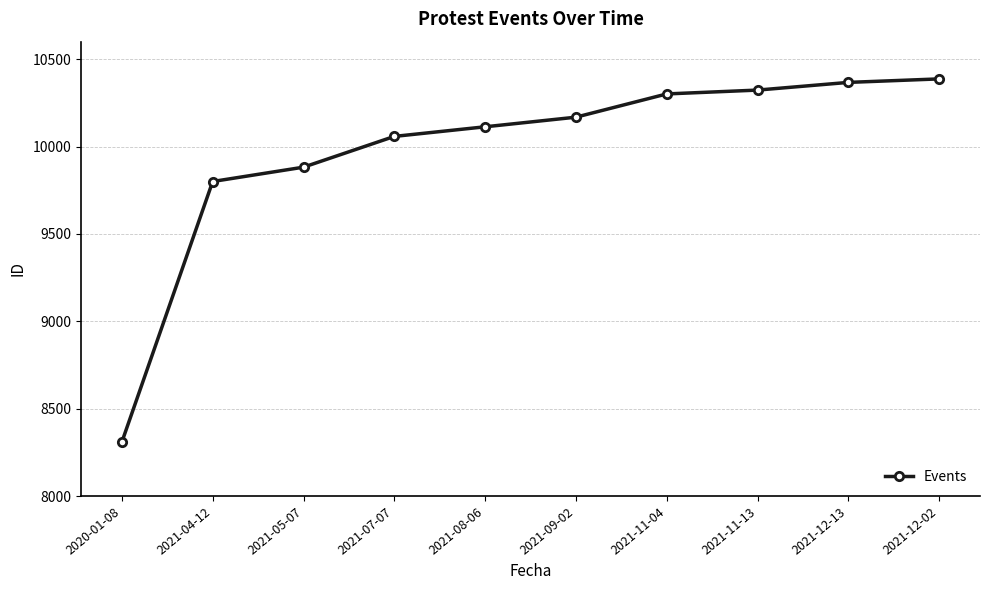

Which category has the lowest value across all series?

2020-01-08